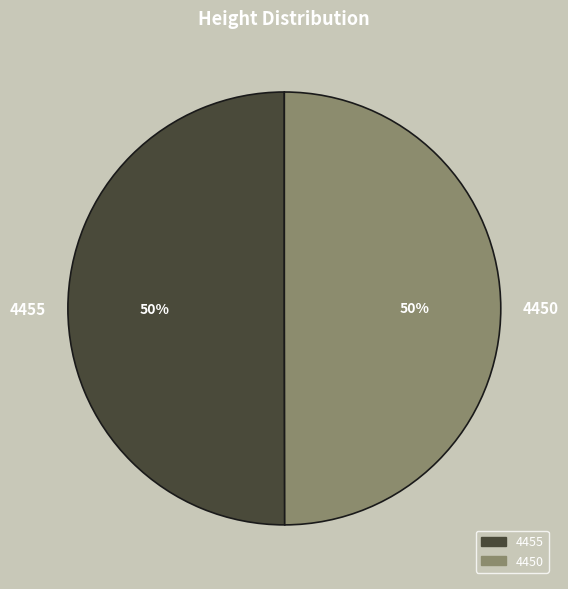

Is the sum of 4450 and 4455 greater than half?

Yes